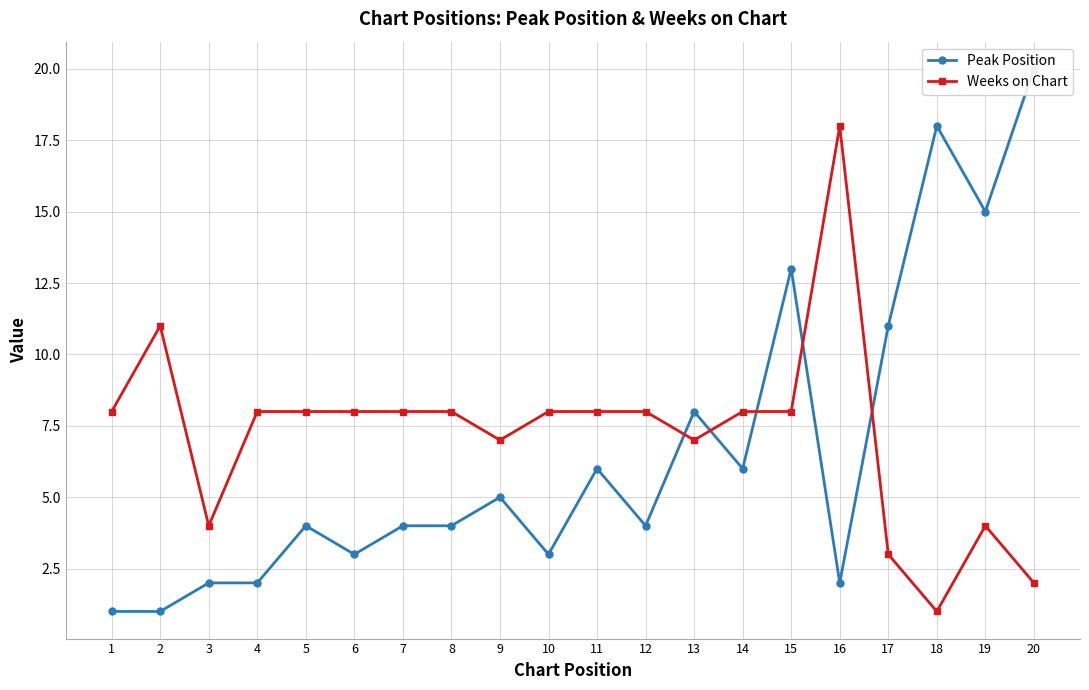

Between 1 and 20, which series saw the biggest shift?

Peak Position